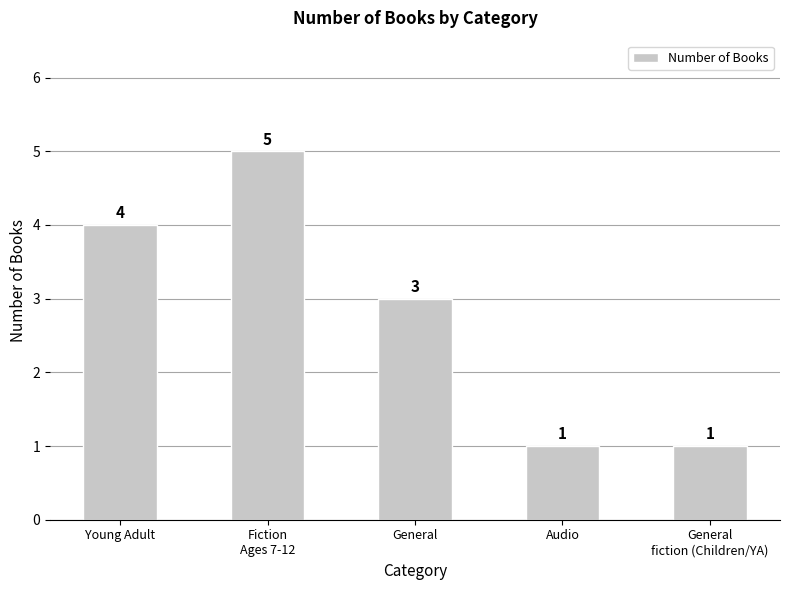

At which label is the value closest to 3?

General